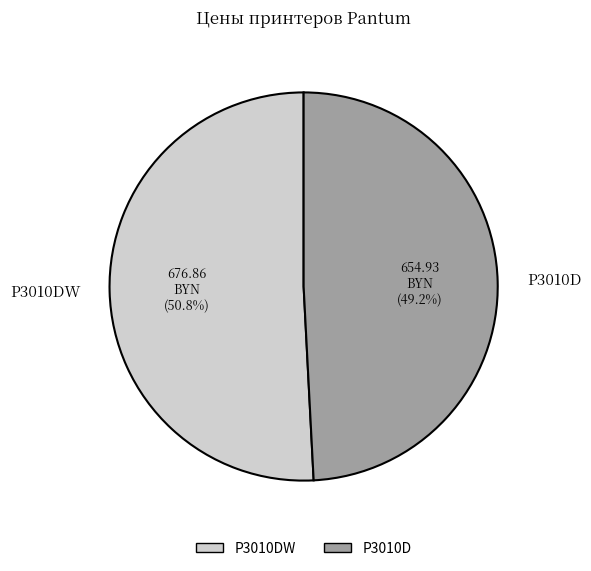

Approximately how many times larger is the value at P3010D compared to P3010DW?

1.0